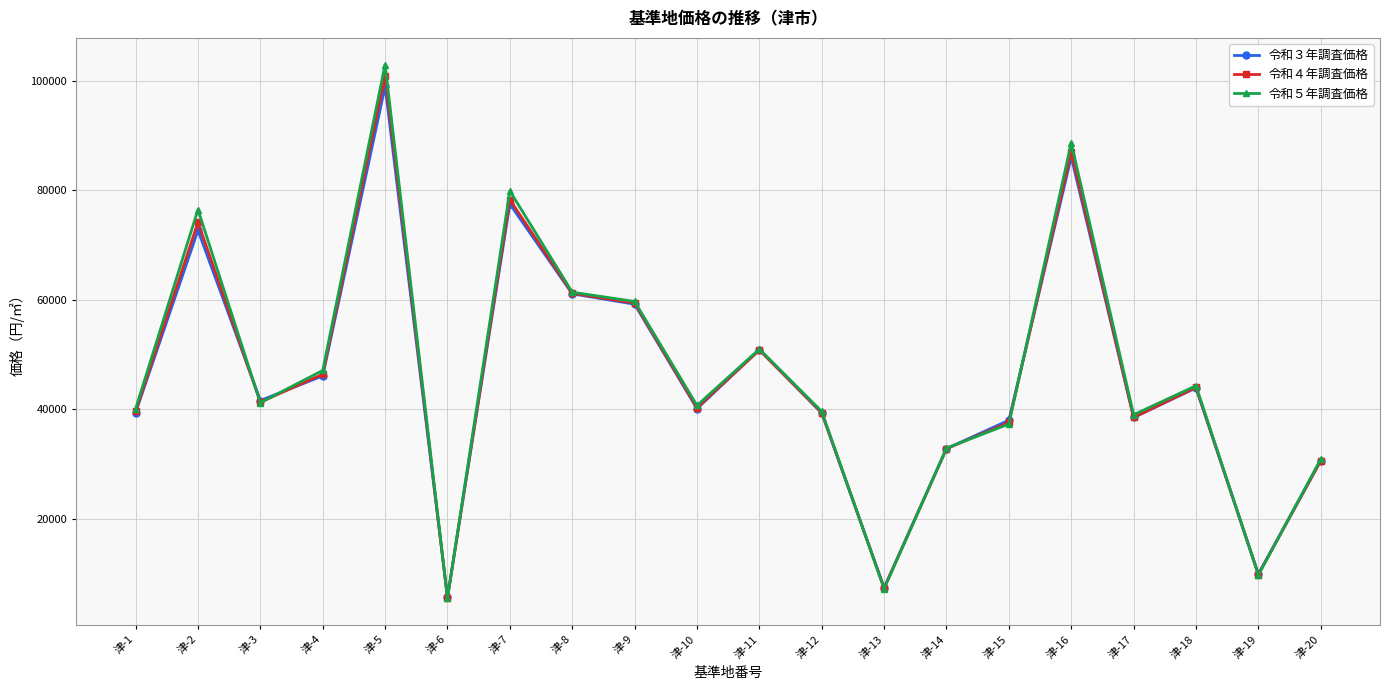

At which label does 令和４年調査価格 reach its minimum?

津-6